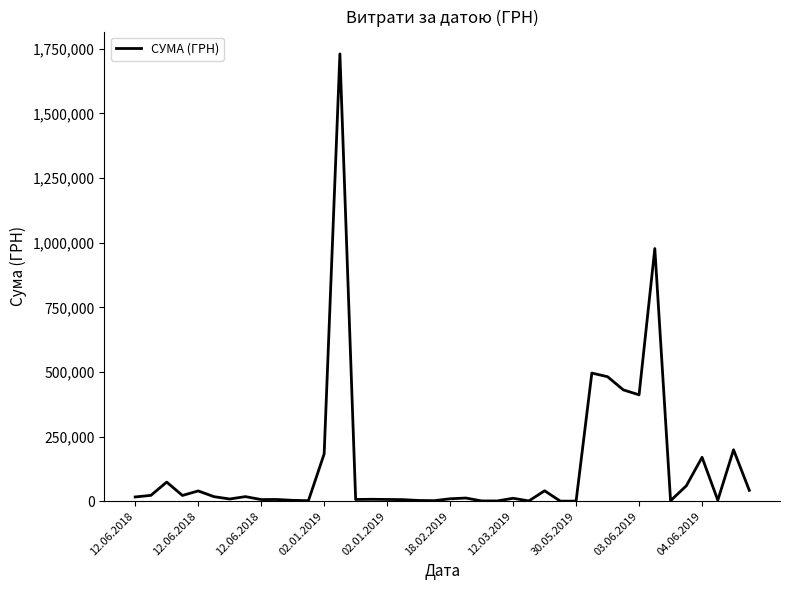

What is the greatest value displayed?

1730043.7